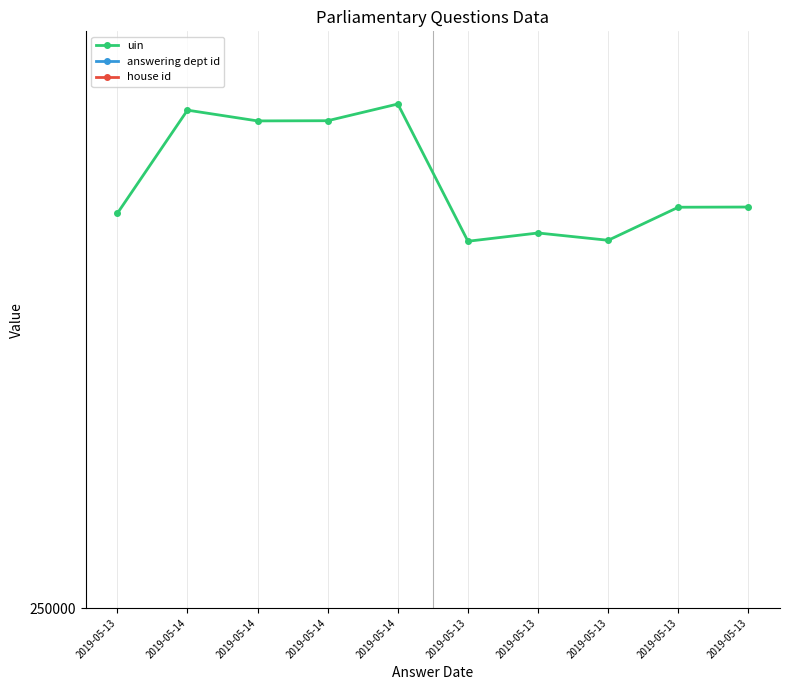

True or false: uin has a value of 87706 at 2019-05-13.

False